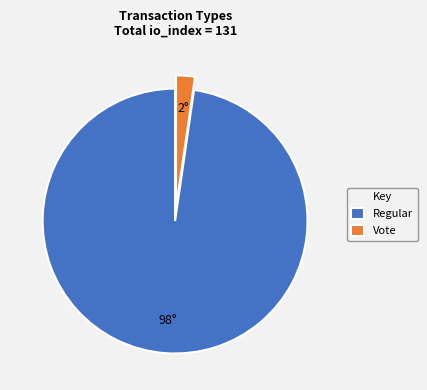

Which slice is the largest?

Regular